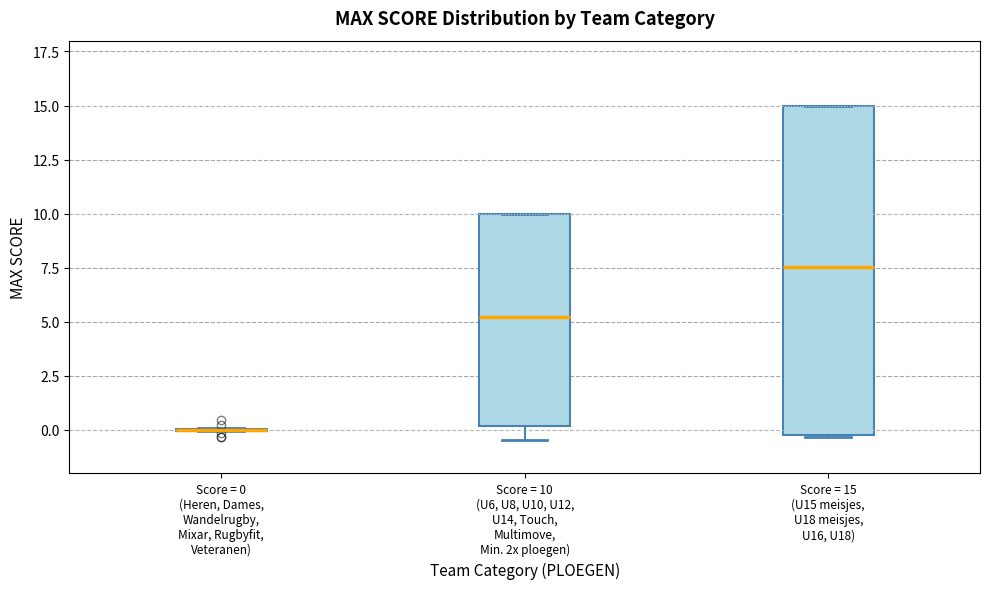

Reading left to right, read every box against the y-axis: the position of its median line, the range the box covers, and the ends of its whiskers. The values are not printed on the chart, so give them approximately, as read against the axis.

Score = 0 (Heren, Dames, Wandelrugby, Mixar, Rugbyfit, Veteranen): box collapsed to a line at 0.0, whiskers 0.0 to 0.0
Score = 10 (U6, U8, U10, U12, U14, Touch, Multimove, Min. 2x ploegen): median 5.0, box 0.0 to 10.0, whiskers -0.5 to 10.0
Score = 15 (U15 meisjes, U18 meisjes, U16, U18): median 7.5, box 0.0 to 15.0, whiskers -0.5 to 15.0